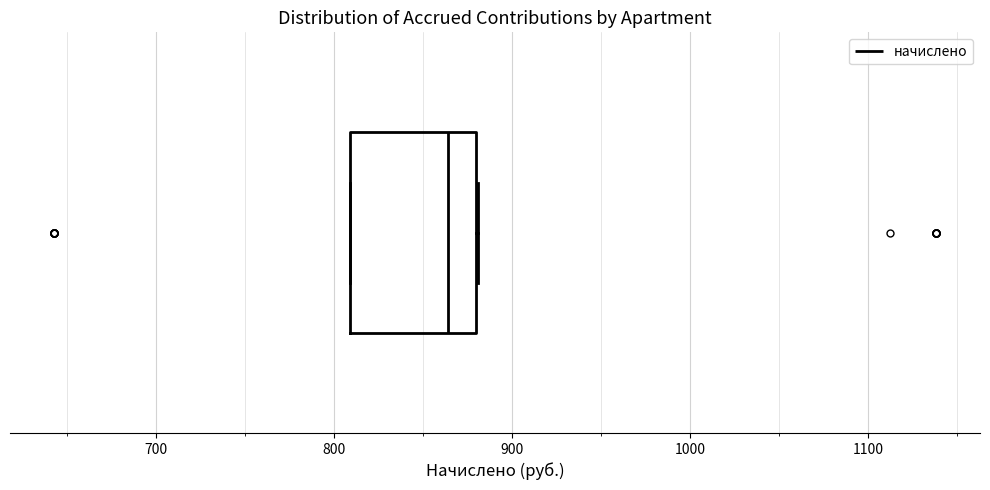

Where is the right edge of the box on the x-axis? The values are not printed on the chart, so give them approximately, as read against the axis.

880